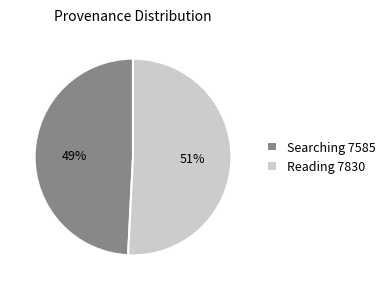

To the nearest percent, what portion does Searching represent?

49%